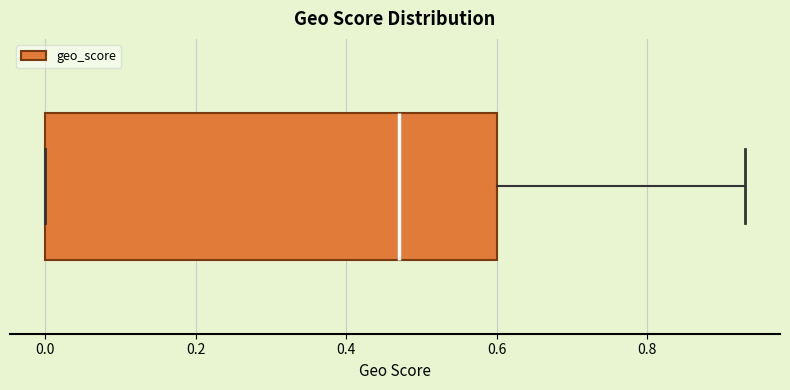

Read this box plot against the x-axis: the position of the median line, the range covered by the box, and the ends of both whiskers. The values are not printed on the chart, so give them approximately, as read against the axis.

median 0.48, box 0.00 to 0.60, whiskers 0.00 to 0.94